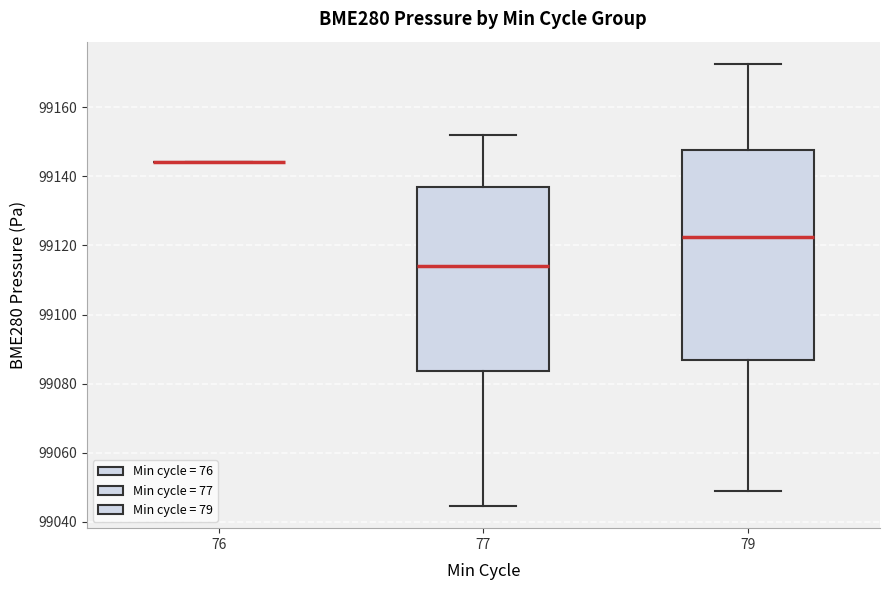

Reading left to right, transcribe this box plot: for each box, give where its median line is, the range the box spans, and where its two whiskers end, as read against the y-axis. The values are not printed on the chart, so give them approximately, as read against the axis.

76: box collapsed to a line at 99144, whiskers 99144 to 99144
77: median 99114, box 99084 to 99138, whiskers 99044 to 99152
79: median 99122, box 99086 to 99148, whiskers 99048 to 99172